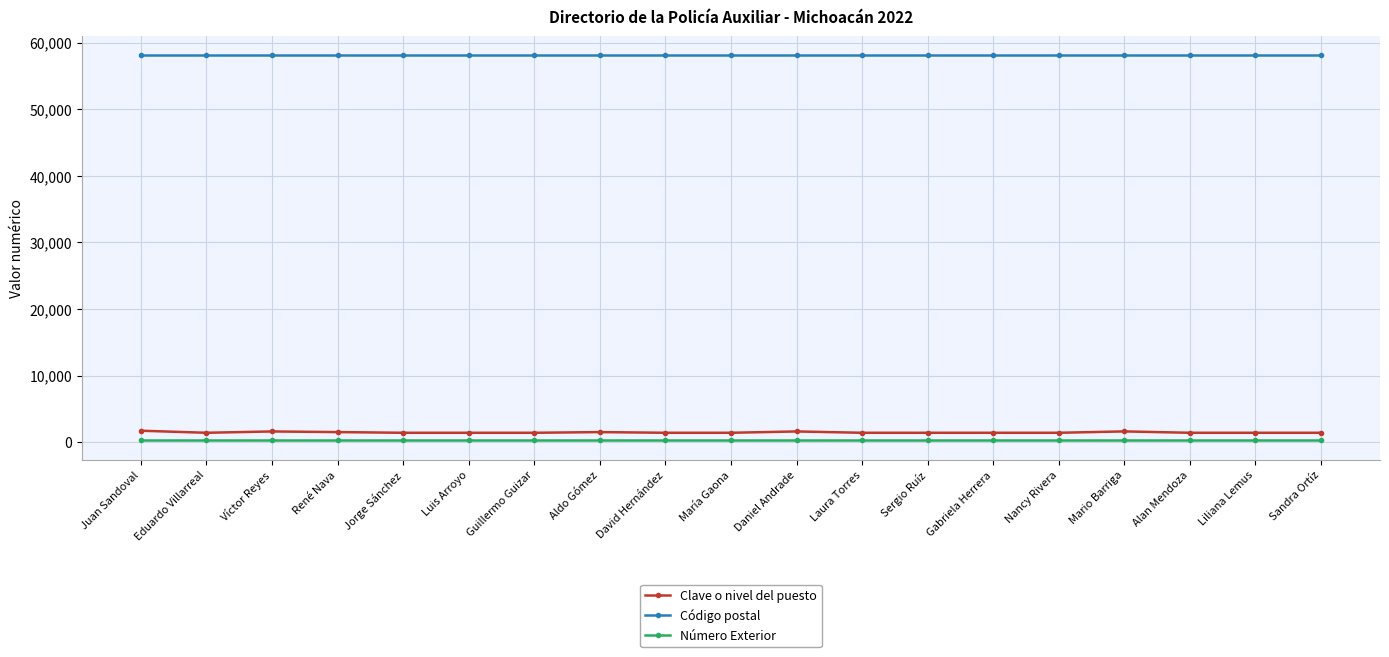

True or false: Código postal and Clave o nivel del puesto intersect in this chart.

False